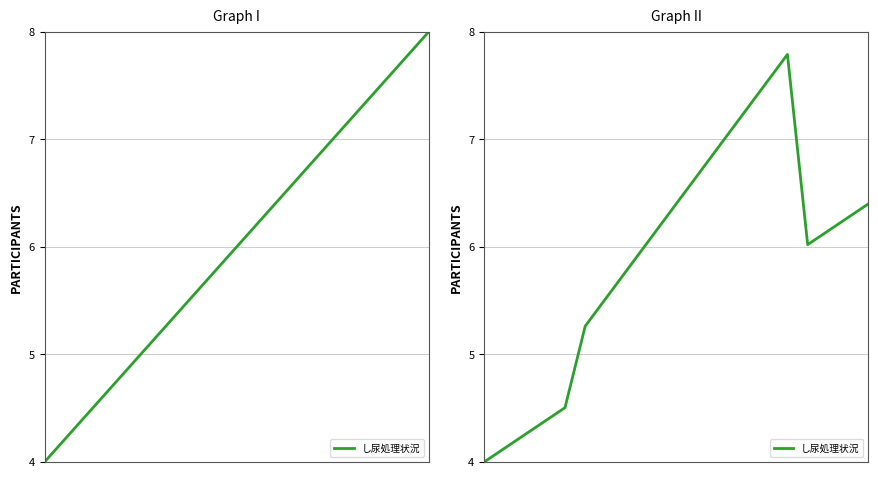

Reading left to right, extract all data points from this chart.

4.0	4.1	4.3	4.4	4.5	5.3	5.5	5.8	6.0	6.3	6.5	6.8	7.0	7.3	7.5	7.8	6.0	6.1	6.3	6.4